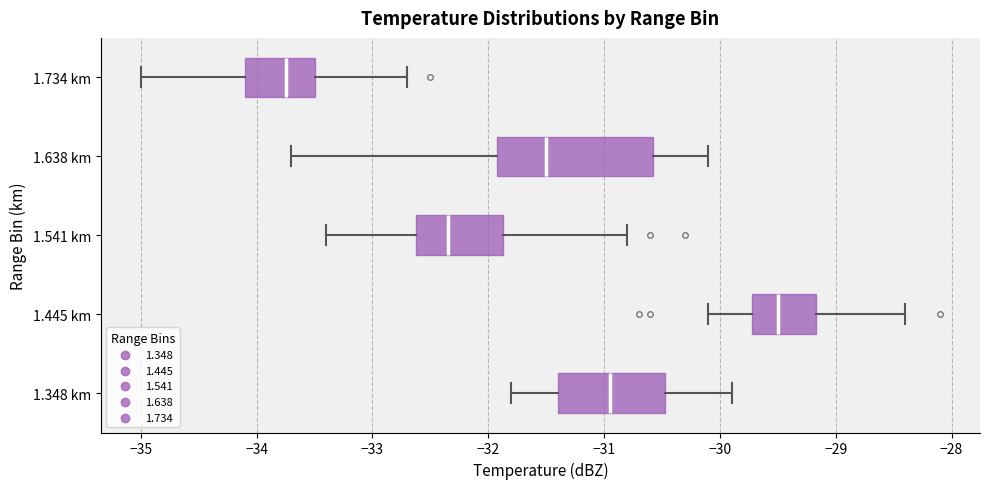

Reading bottom to top, transcribe this box plot: for each box, give where its median line is, the range the box spans, and where its two whiskers end, as read against the x-axis. The values are not printed on the chart, so give them approximately, as read against the axis.

1.348 km: median -30.9, box -31.4 to -30.5, whiskers -31.8 to -29.9
1.445 km: median -29.5, box -29.7 to -29.2, whiskers -30.1 to -28.4
1.541 km: median -32.3, box -32.6 to -31.9, whiskers -33.4 to -30.8
1.638 km: median -31.5, box -31.9 to -30.6, whiskers -33.7 to -30.1
1.734 km: median -33.7, box -34.1 to -33.5, whiskers -35.0 to -32.7